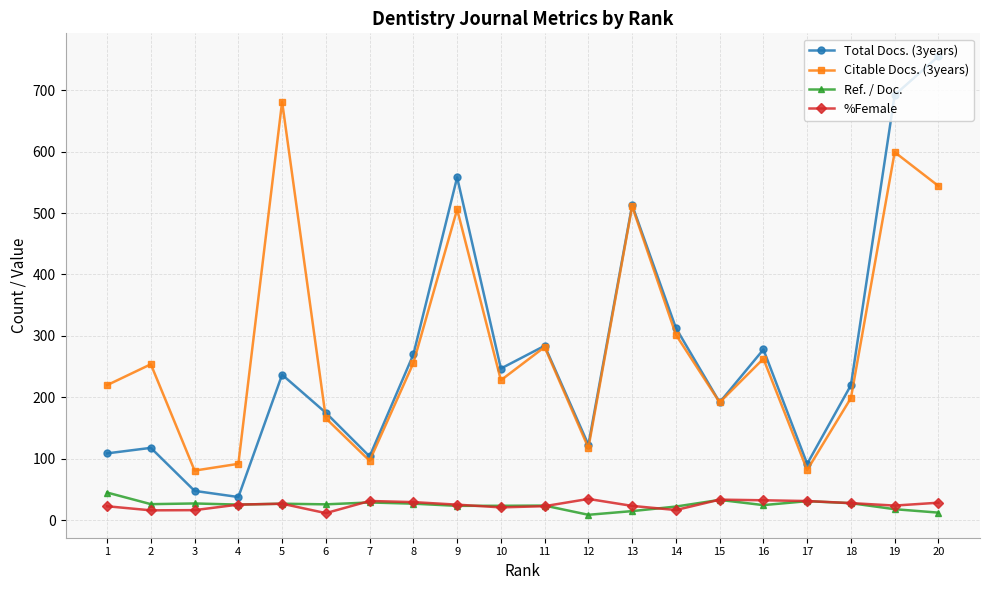

What is the difference between the maximum and second lowest values in the Ref. / Doc. series?

32.7